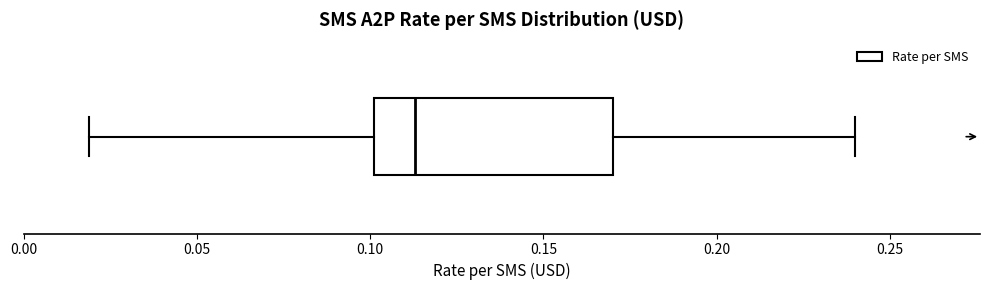

Where is the right edge of the box on the x-axis? The values are not printed on the chart, so give them approximately, as read against the axis.

0.170